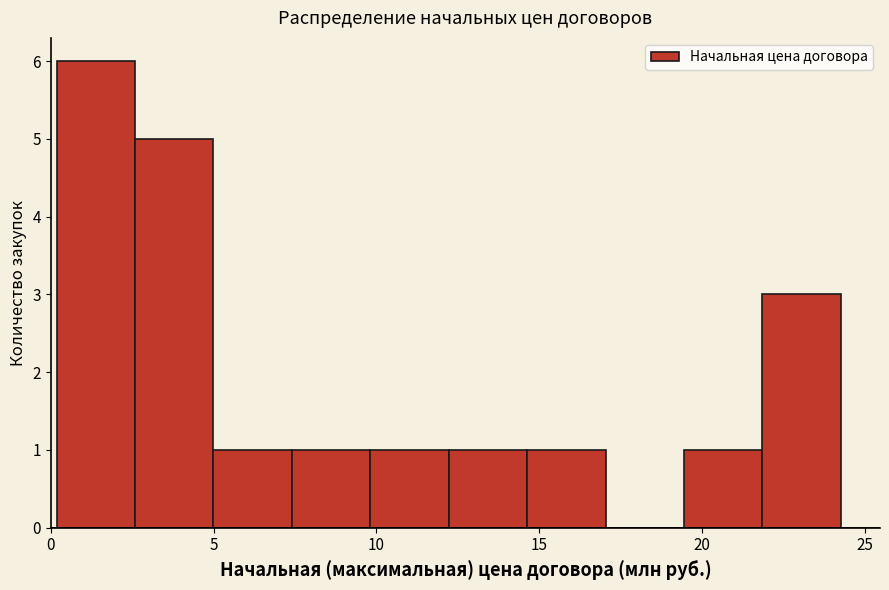

Over which range of the x-axis is the bar tallest?

0.0 to 2.5